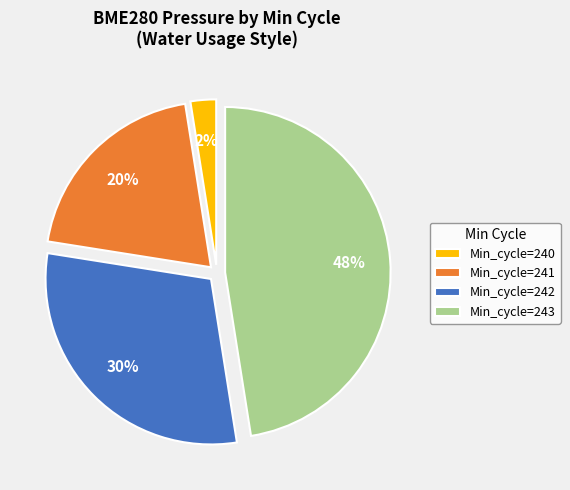

Which has a higher value, Min_cycle=240 or Min_cycle=242?

Min_cycle=242